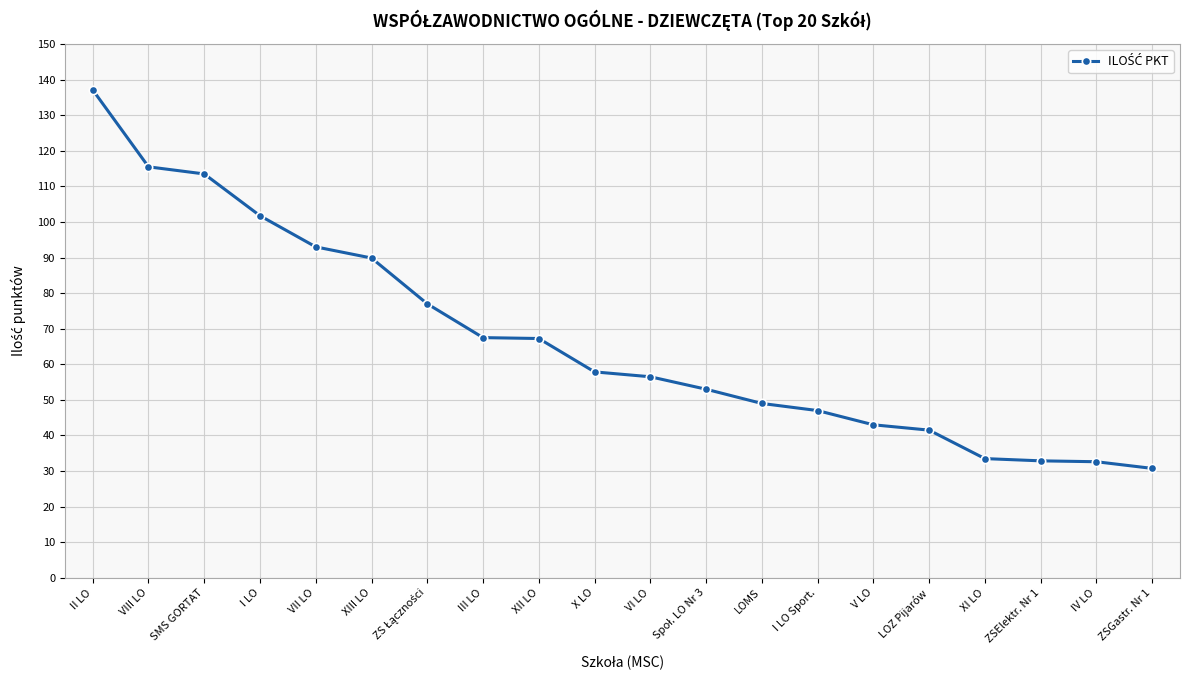

What is the average value?

67.0